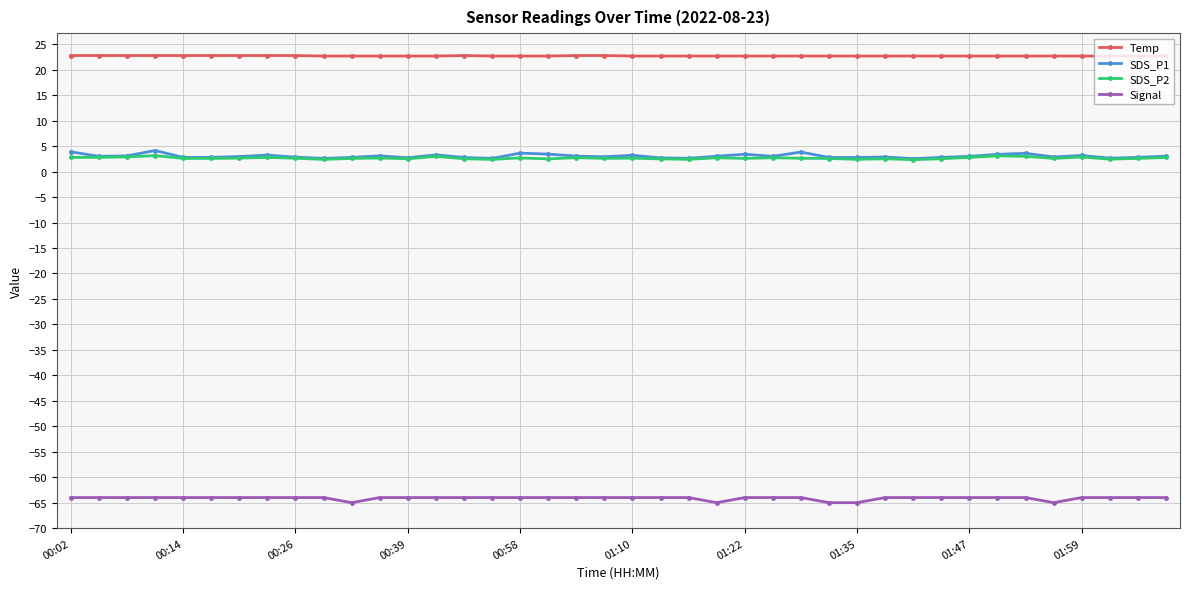

Is this an area chart (filled region under the line)?

No